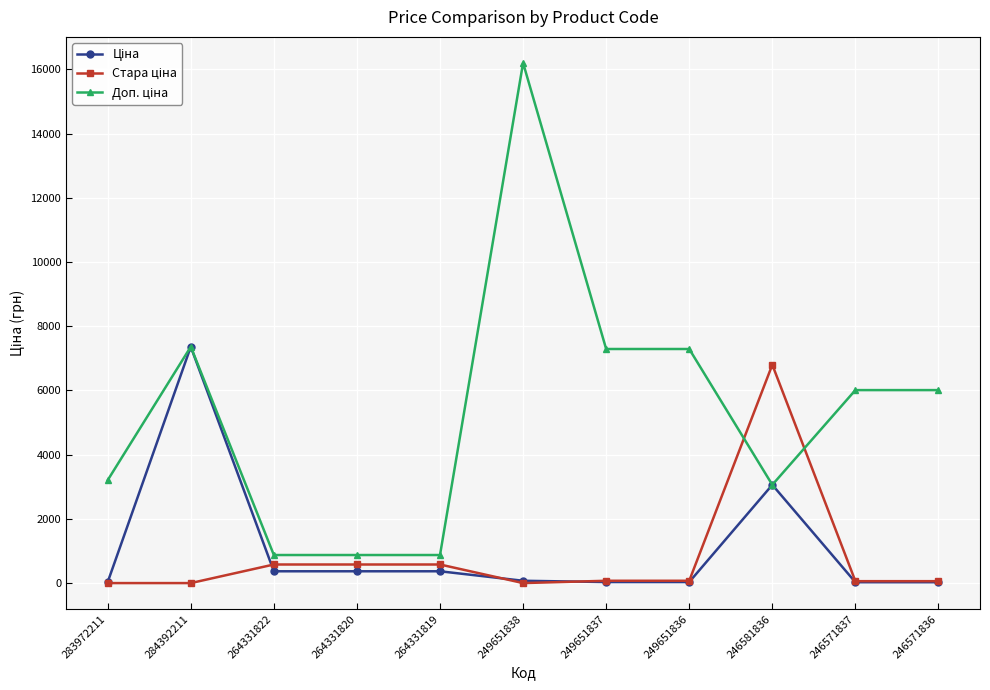

What is the difference between the highest and lowest values at 264331819?

506.4